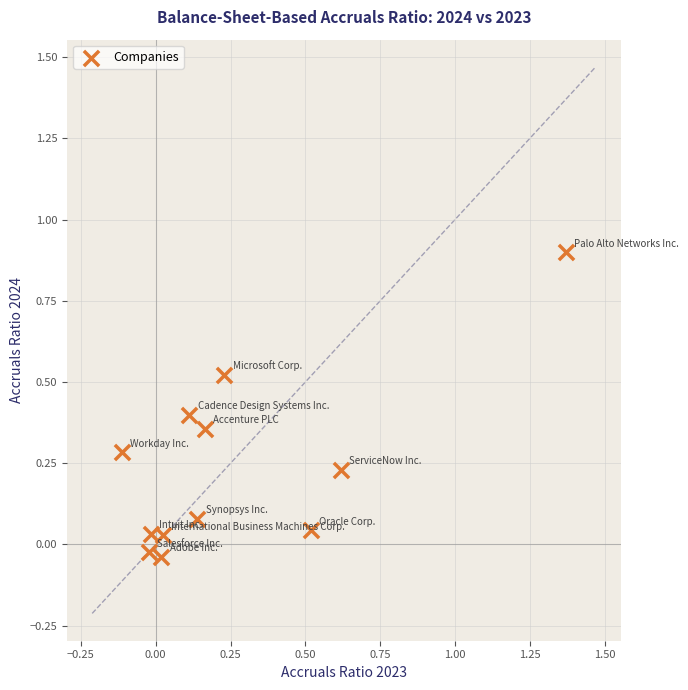

What is the range of X values (max minus min)?

1.5